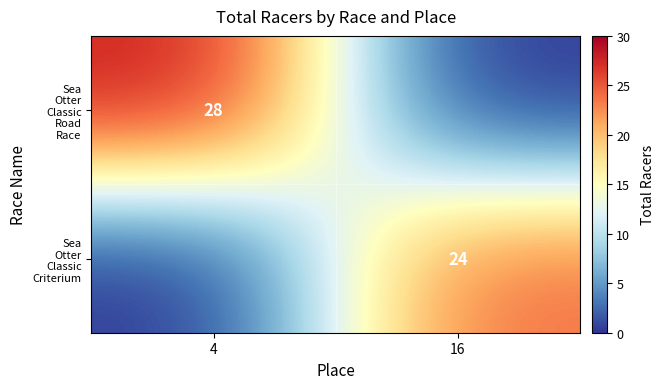

List the labels in order of Sea Otter Classic Road Race value, smallest first.

16, 4